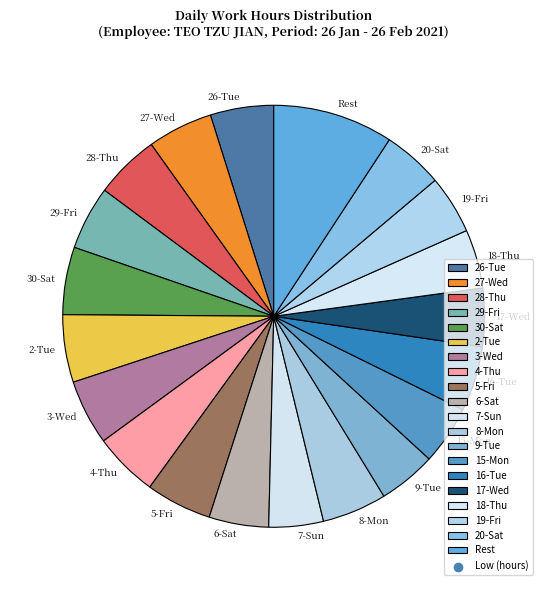

Is the sum of 20-Sat and 5-Fri greater than half?

No